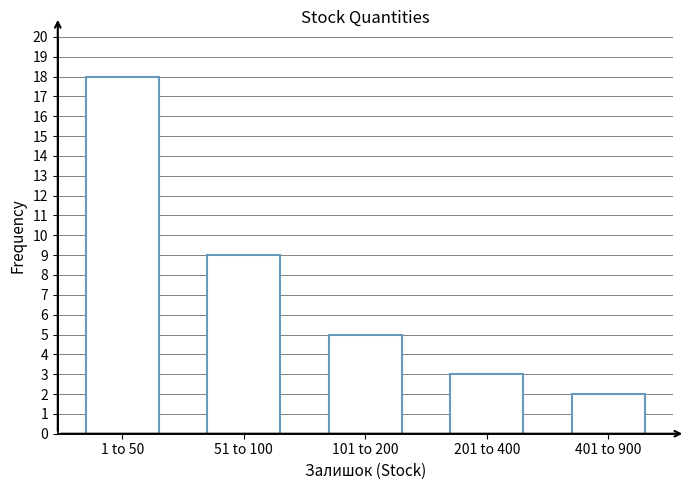

Reading left to right, extract all data points from this chart.

18	9	5	3	2